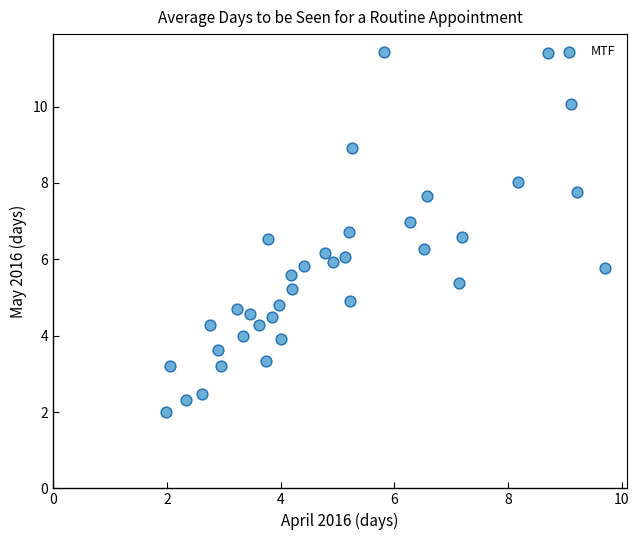

What is the range of X values (max minus min)?

7.7